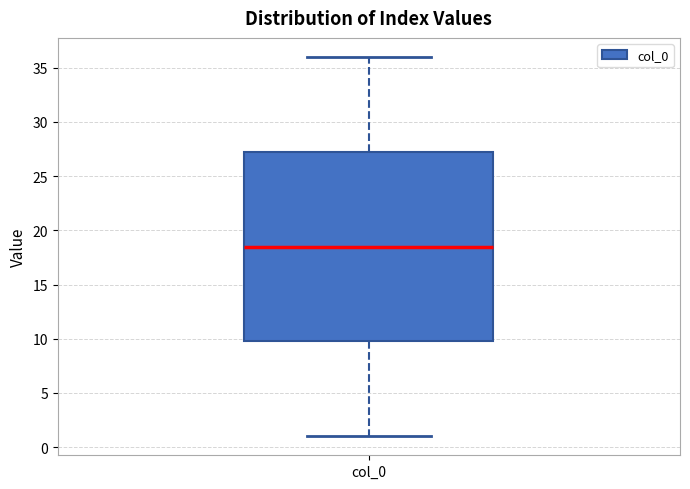

Read this box plot against the y-axis: the position of the median line, the range covered by the box, and the ends of both whiskers. The values are not printed on the chart, so give them approximately, as read against the axis.

median 18.5, box 10.0 to 27.5, whiskers 1.0 to 36.0